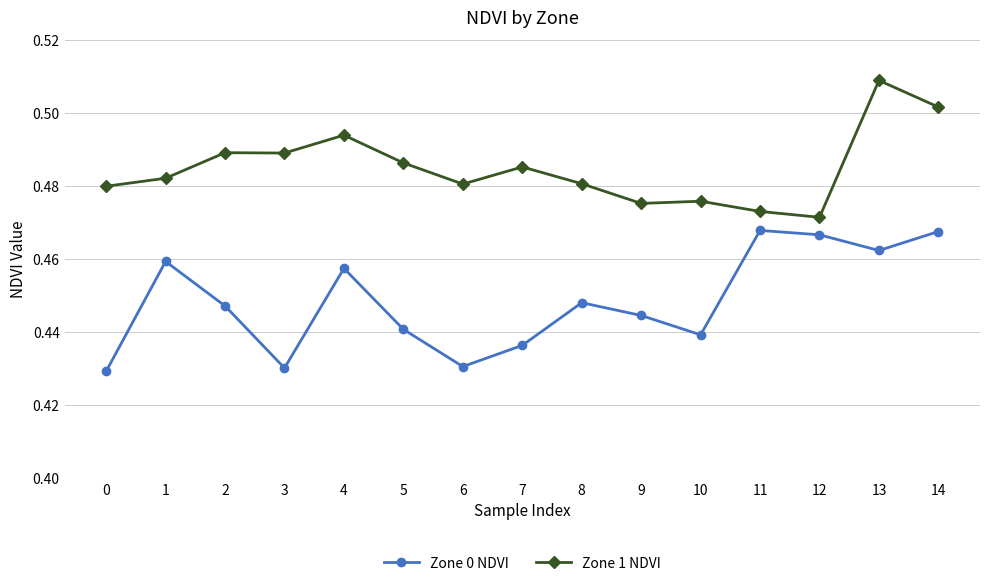

What is the total value across all series at 13?

1.0